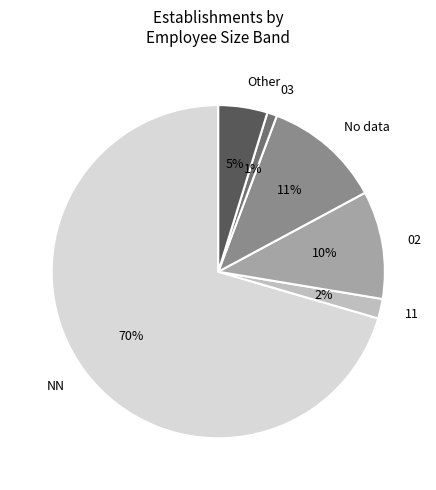

Is the sum of NN and 03 greater than half?

Yes